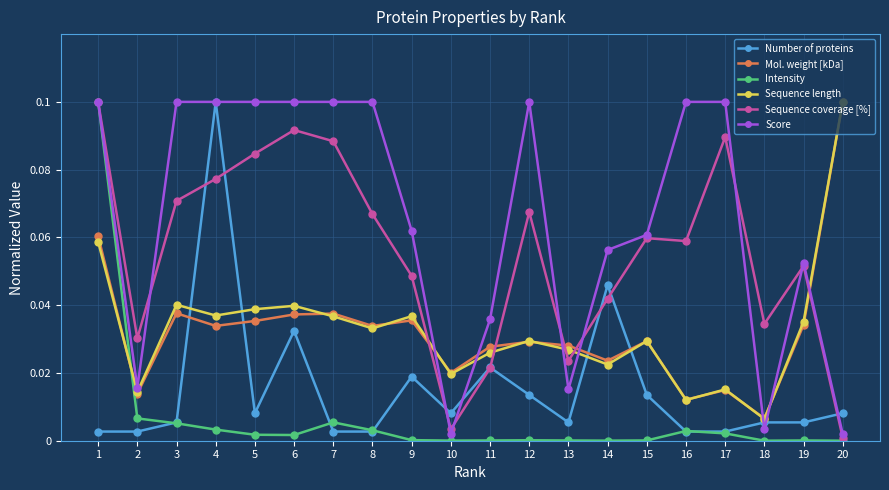

What is the total value across all series at 16?

0.2